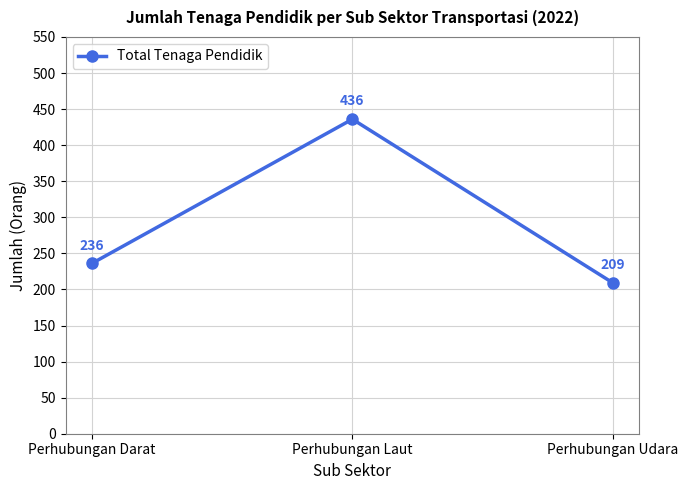

Which category has the lowest value across all series?

Perhubungan Udara